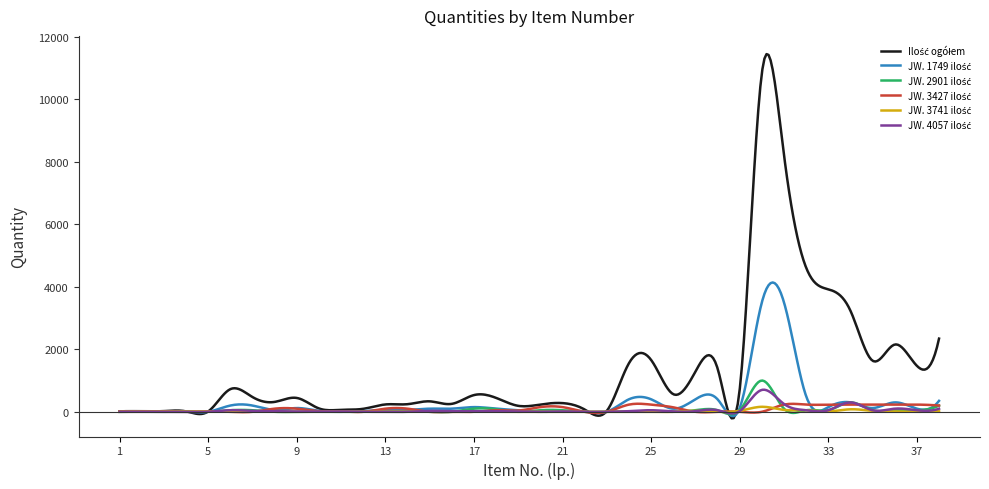

What is the maximum value shown in the chart?

11443.0